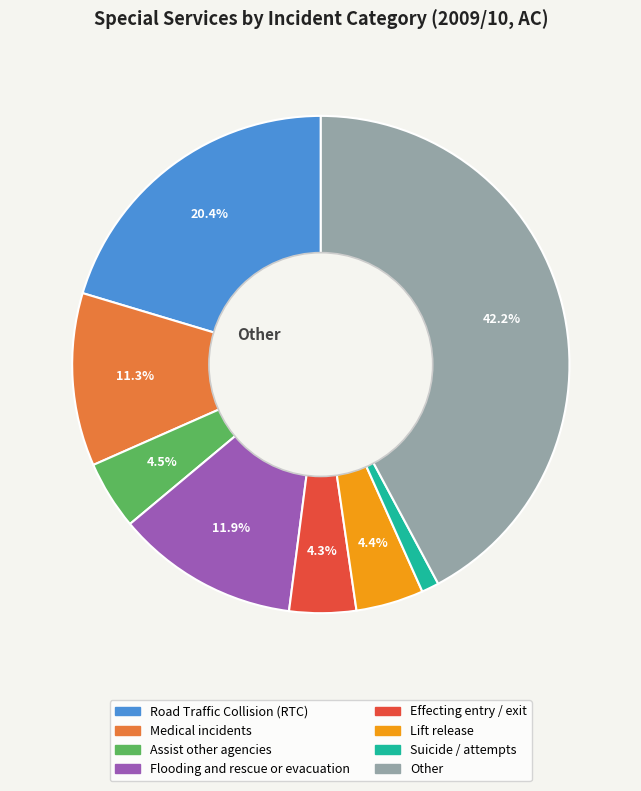

What percentage is NOT represented by Medical incidents?

88.7%